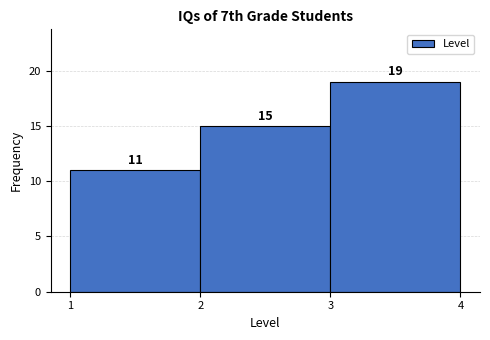

What is the height of the bar covering 3 to 4 on the x-axis?

19